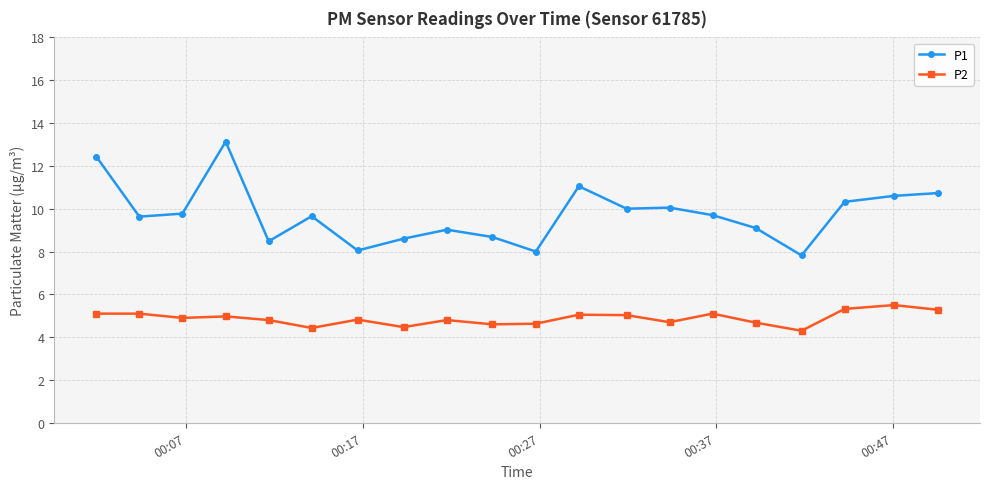

What is the sum of all P1 values?

194.8